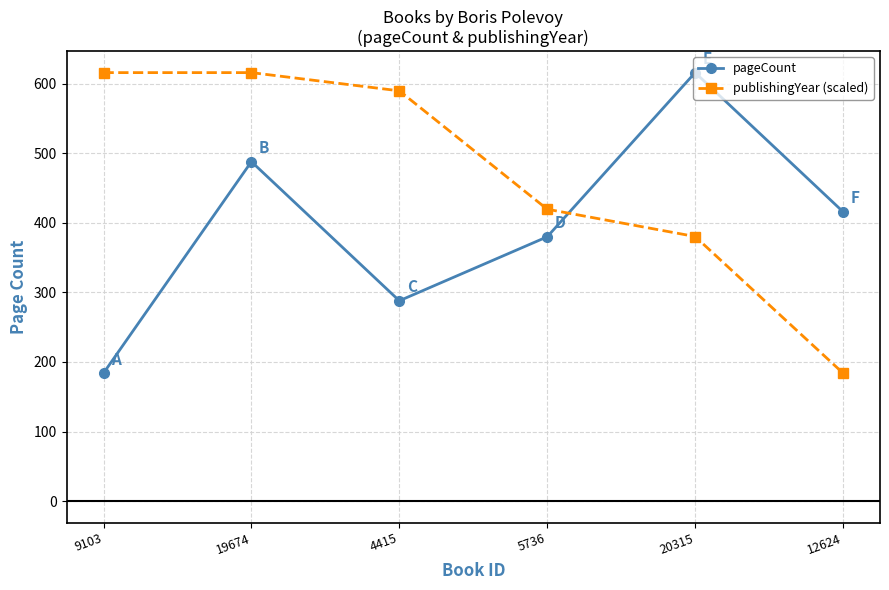

What is the difference between the pageCount values at 4415 and 9103?

104.0